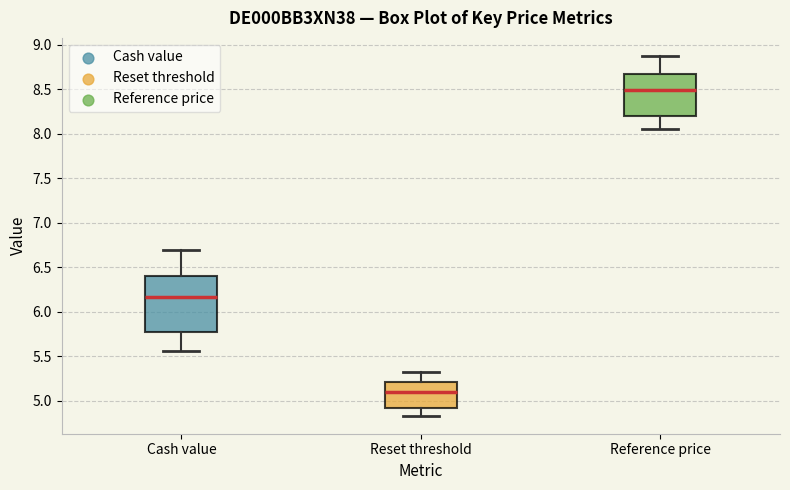

Reading left to right, transcribe this box plot: for each box, give where its median line is, the range the box spans, and where its two whiskers end, as read against the y-axis. The values are not printed on the chart, so give them approximately, as read against the axis.

Cash value: median 6.15, box 5.75 to 6.40, whiskers 5.55 to 6.70
Reset threshold: median 5.10, box 4.90 to 5.20, whiskers 4.85 to 5.30
Reference price: median 8.50, box 8.20 to 8.65, whiskers 8.05 to 8.85